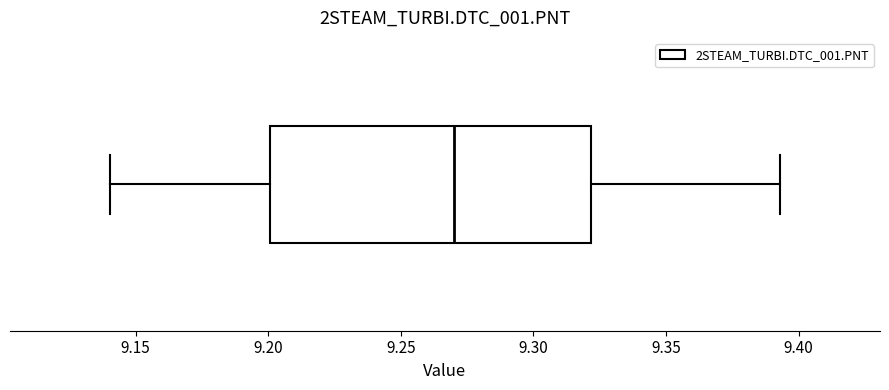

Transcribe this box plot: give where the median line is, the range the box spans, and where the two whiskers end, as read against the x-axis. The values are not printed on the chart, so give them approximately, as read against the axis.

median 9.270, box 9.200 to 9.320, whiskers 9.140 to 9.395